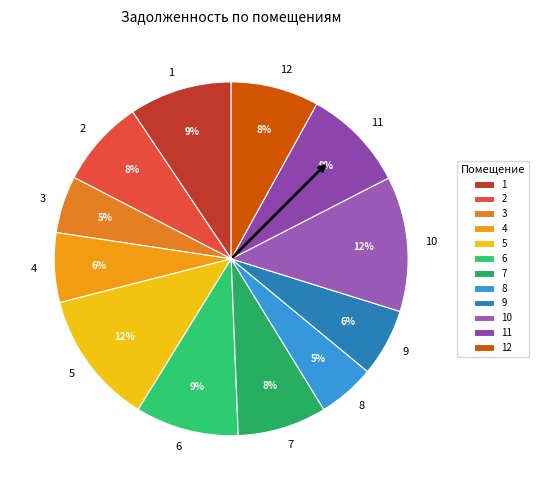

Is there any slice that represents more than half of the pie?

No